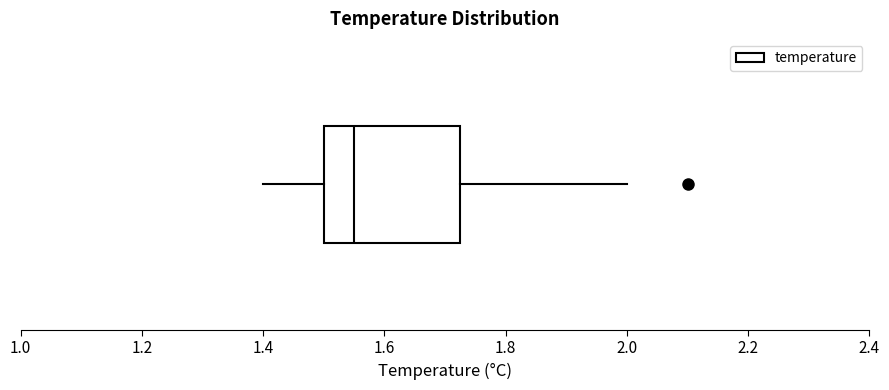

Where does the median line of the box sit on the x-axis? The values are not printed on the chart, so give them approximately, as read against the axis.

1.56